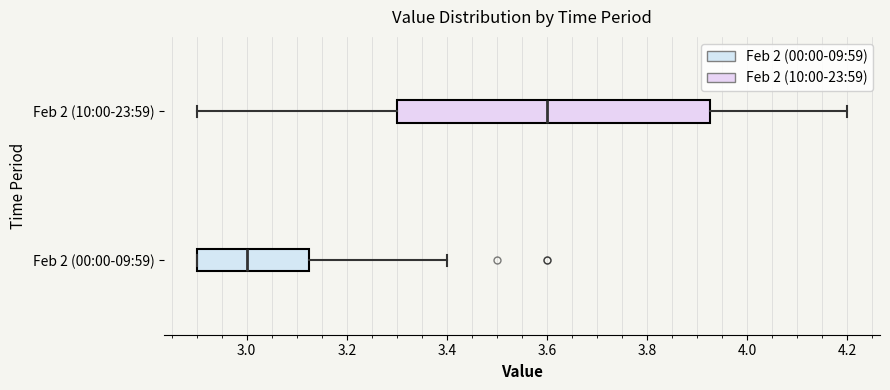

Which box has the furthest to the left median line?

Feb 2 (00:00-09:59)